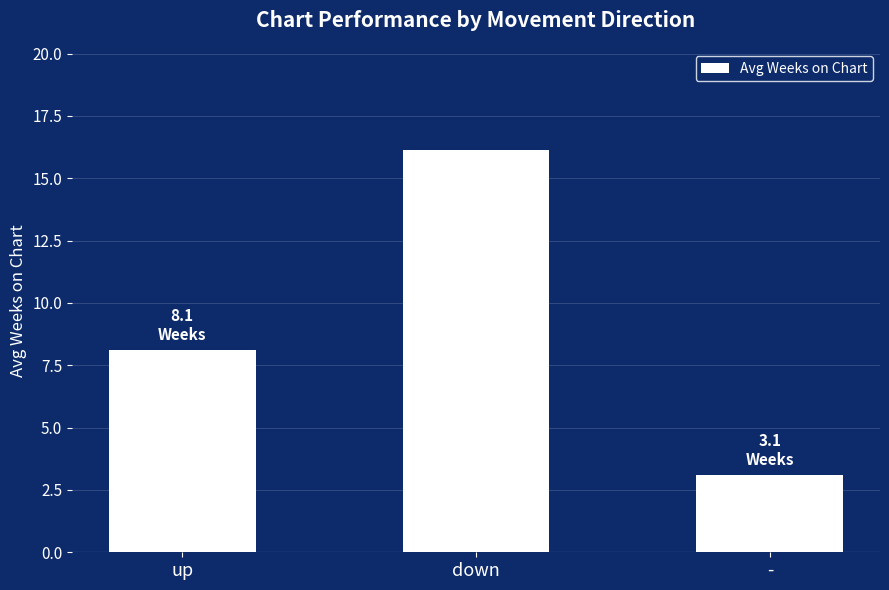

What is the smallest value displayed?

3.1